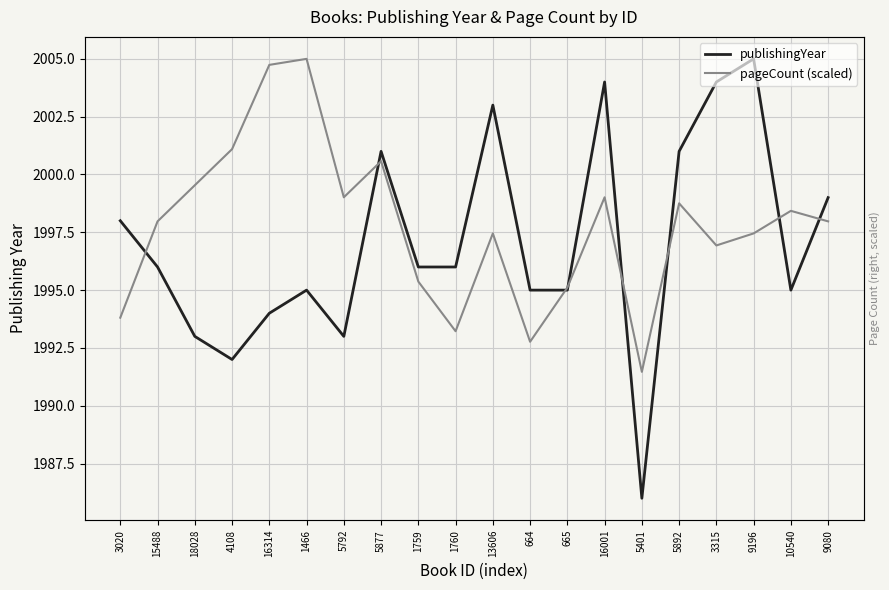

At which label does pageCount (scaled) first exceed 1997?

15488